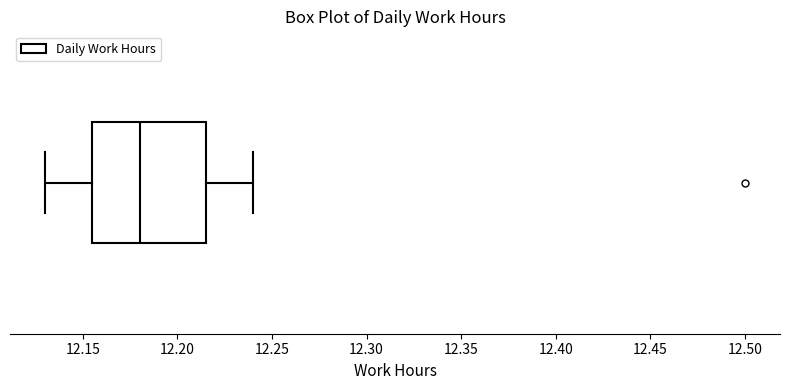

Where does the right whisker of the box end on the x-axis? The values are not printed on the chart, so give them approximately, as read against the axis.

12.240